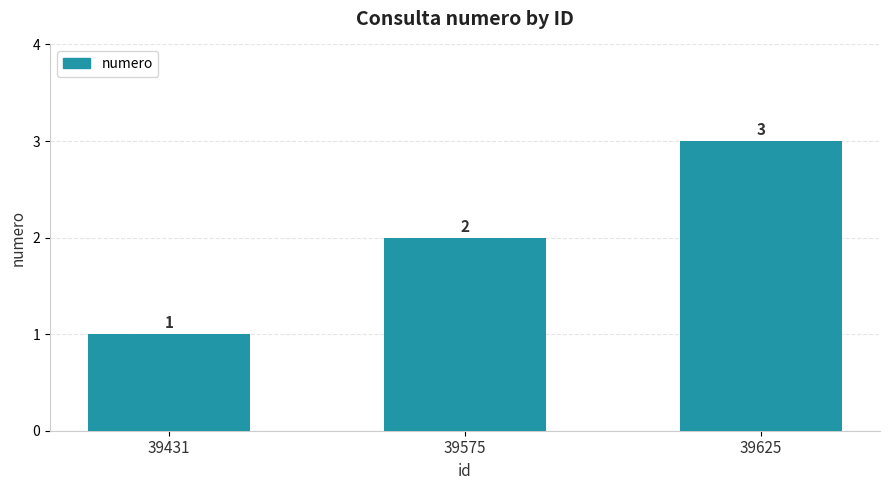

Which has a higher value, 39431 or 39625?

39625